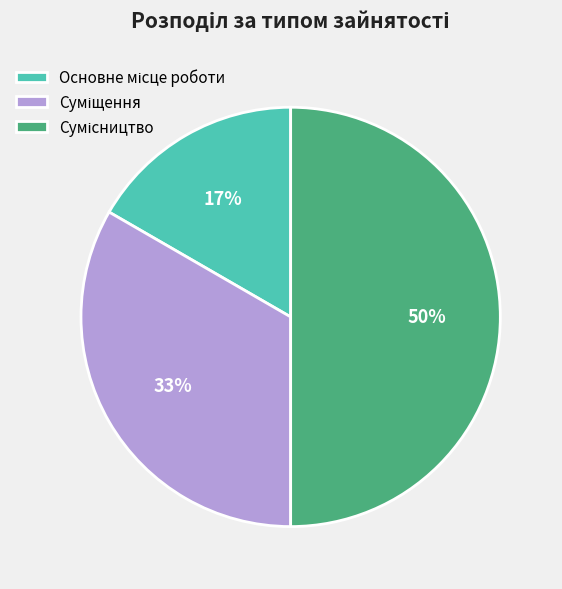

To the nearest percent, what is the difference between the largest and smallest slice percentages?

33%